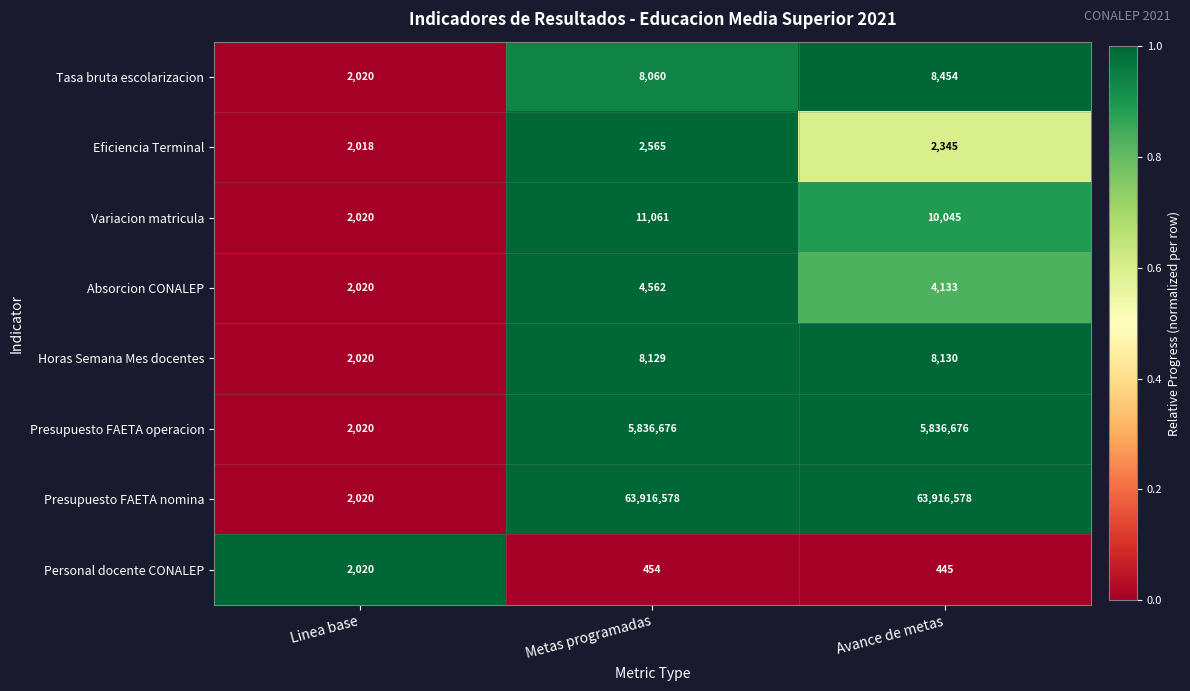

What is the average value of the Eficiencia Terminal series?

2309